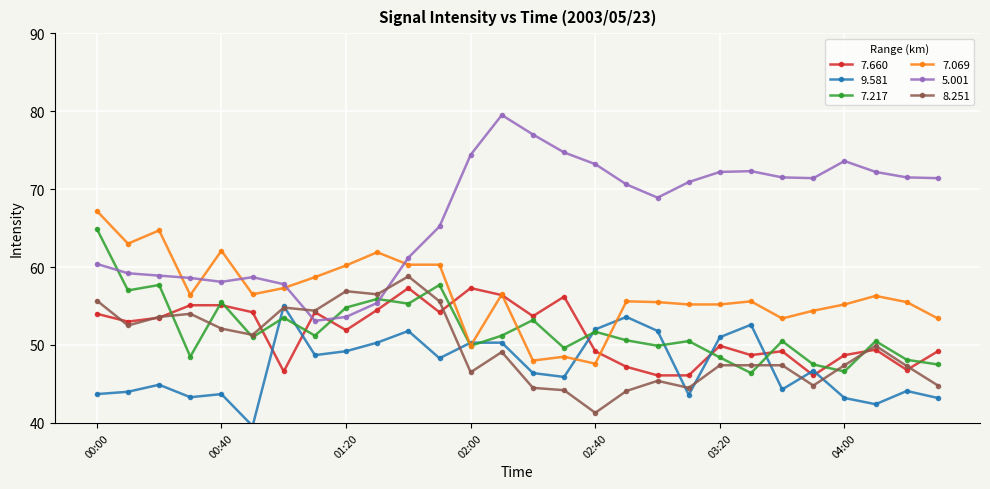

What is the difference between the maximum and minimum values in the 9.581 series?

15.4